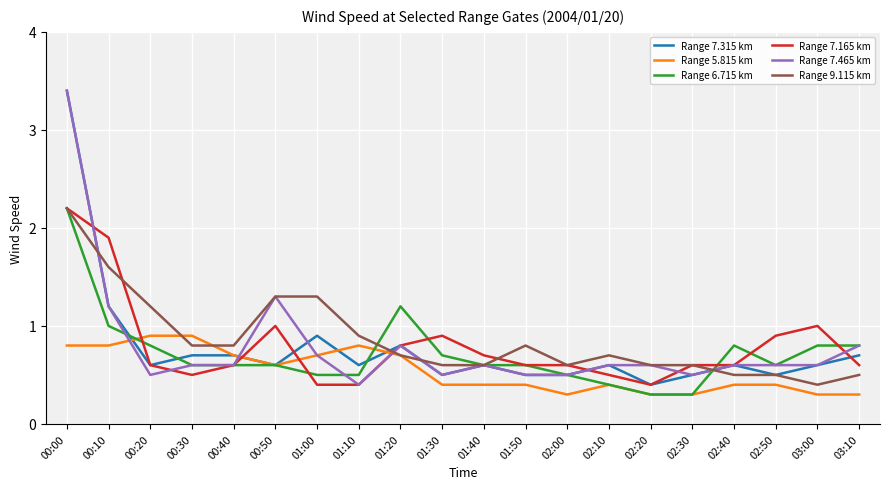

Reading left to right, what are all the values shown in this chart?

Range 7.315 km: 3.4	1.2	0.6	0.7	0.7	0.6	0.9	0.6	0.8	0.5	0.6	0.5	0.5	0.6	0.4	0.5	0.6	0.5	0.6	0.7
Range 5.815 km: 0.8	0.8	0.9	0.9	0.7	0.6	0.7	0.8	0.7	0.4	0.4	0.4	0.3	0.4	0.3	0.3	0.4	0.4	0.3	0.3
Range 6.715 km: 2.2	1.0	0.8	0.6	0.6	0.6	0.5	0.5	1.2	0.7	0.6	0.6	0.5	0.4	0.3	0.3	0.8	0.6	0.8	0.8
Range 7.165 km: 2.2	1.9	0.6	0.5	0.6	1.0	0.4	0.4	0.8	0.9	0.7	0.6	0.6	0.5	0.4	0.6	0.6	0.9	1.0	0.6
Range 7.465 km: 3.4	1.2	0.5	0.6	0.6	1.3	0.7	0.4	0.8	0.5	0.6	0.5	0.5	0.6	0.6	0.5	0.6	0.6	0.6	0.8
Range 9.115 km: 2.2	1.6	1.2	0.8	0.8	1.3	1.3	0.9	0.7	0.6	0.6	0.8	0.6	0.7	0.6	0.6	0.5	0.5	0.4	0.5